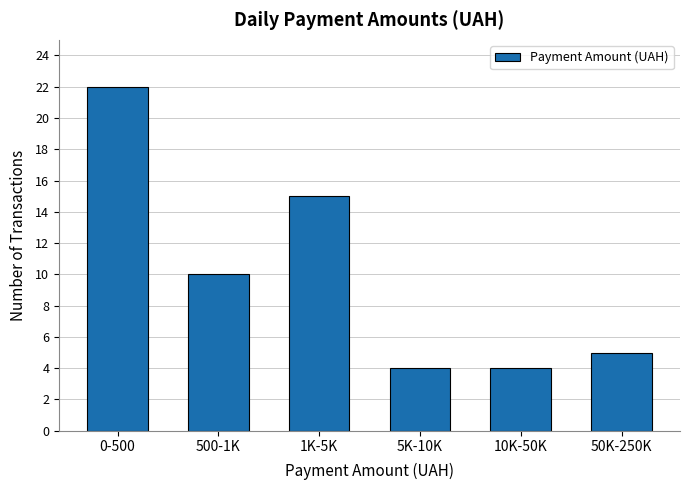

Reading right to left, list all the values displayed in this chart.

5	4	4	15	10	22